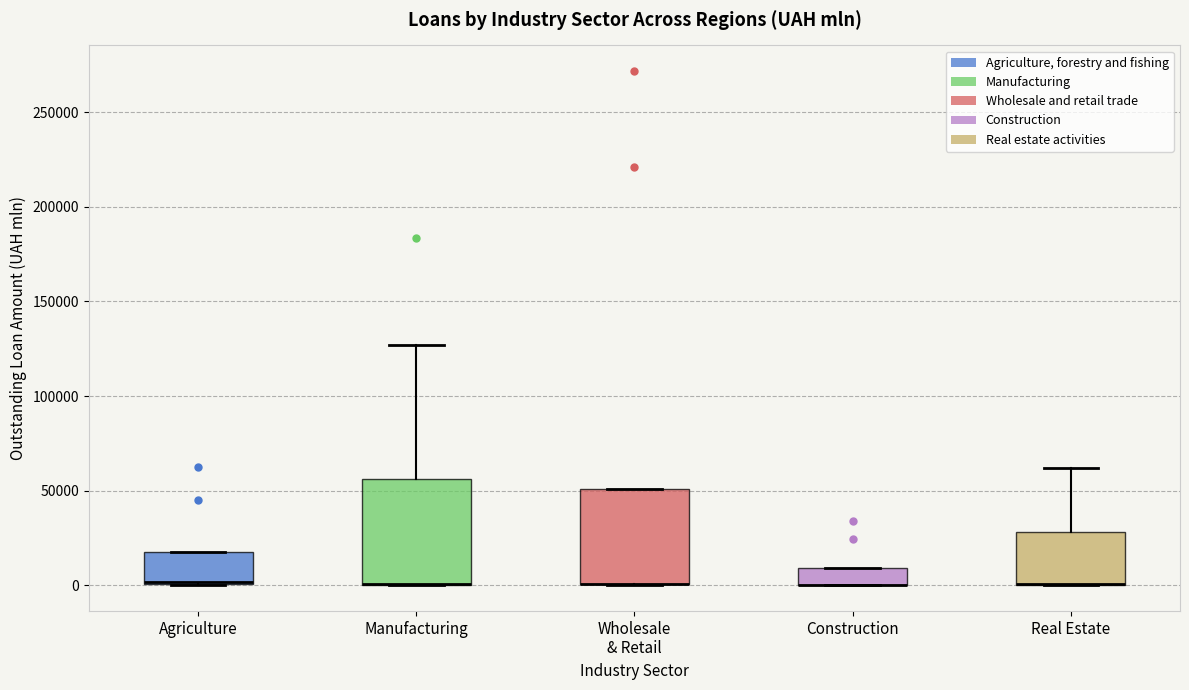

Reading left to right, transcribe this box plot: for each box, give where its median line is, the range the box spans, and where its two whiskers end, as read against the y-axis. The values are not printed on the chart, so give them approximately, as read against the axis.

Agriculture: median 0 (drawn on the box's lower edge), box 0 to 20000, whiskers 0 to 20000
Manufacturing: median 0 (drawn on the box's lower edge), box 0 to 55000, whiskers 0 to 125000
Wholesale & Retail: median 0 (drawn on the box's lower edge), box 0 to 50000, whiskers 0 to 50000
Construction: median 0 (drawn on the box's lower edge), box 0 to 10000, whiskers 0 to 10000
Real Estate: median 0 (drawn on the box's lower edge), box 0 to 30000, whiskers 0 to 60000